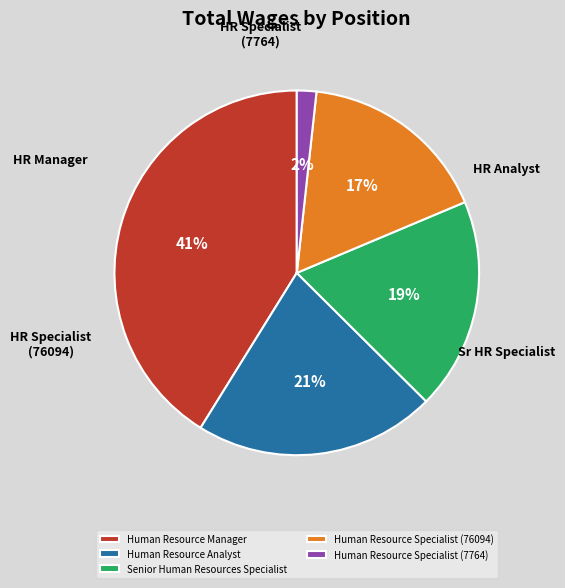

Which category has the biggest portion of the pie?

Human Resource Manager